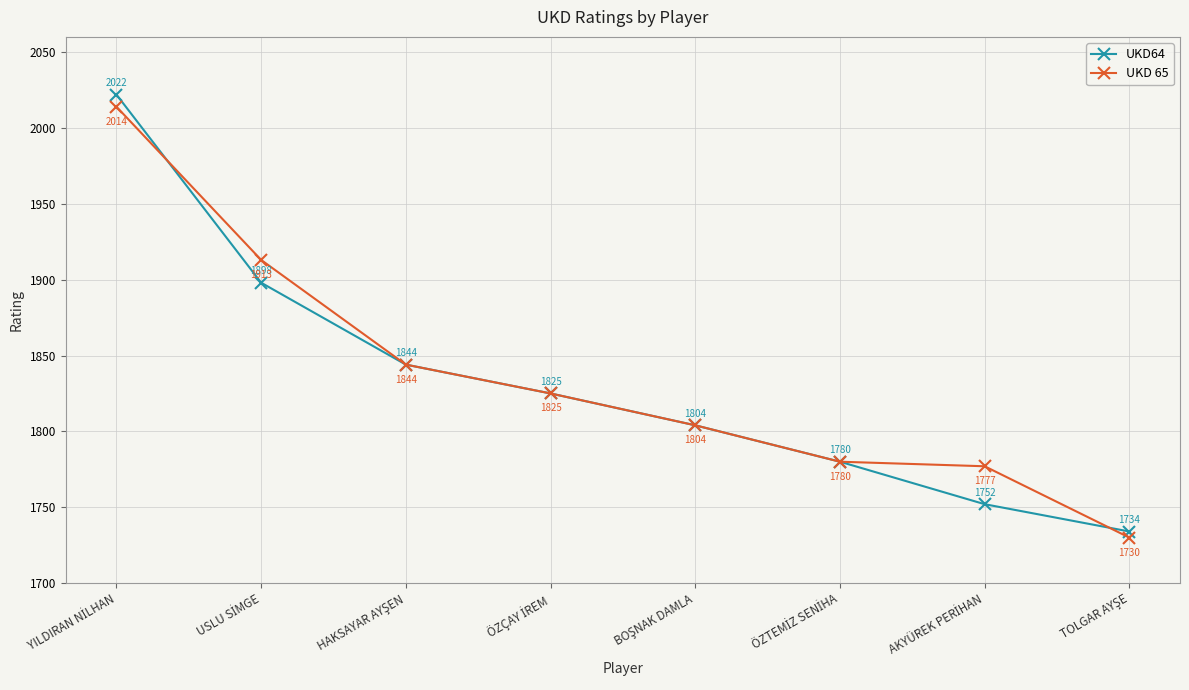

Which series has the largest range (max minus min)?

UKD64